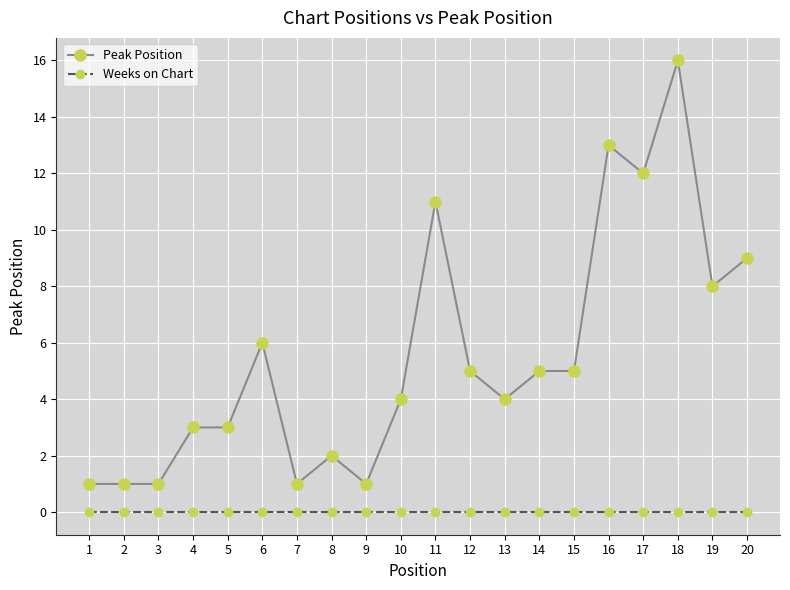

What is the spread (max minus min) of values at 8?

2